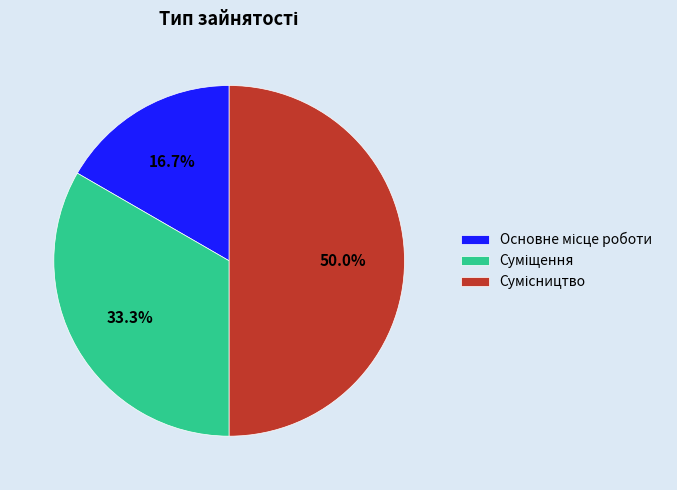

What is the change in value from Основне місце роботи to Суміщення?

+1